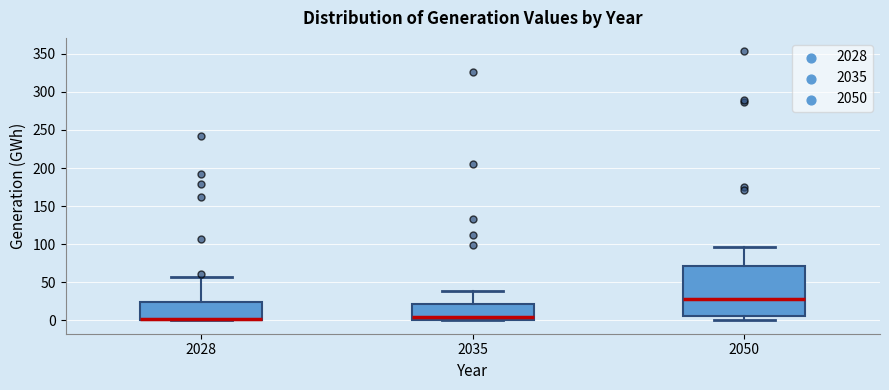

Which box is the tallest, from its lower edge to its upper edge?

2050